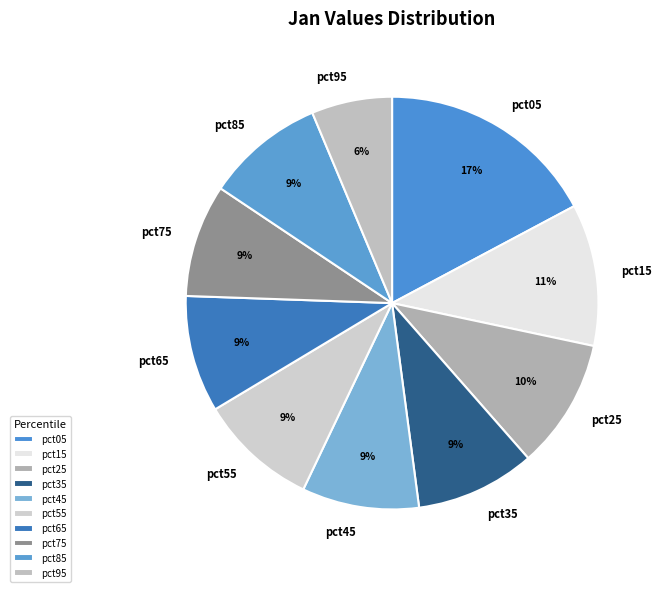

How many segments does this pie chart have?

10